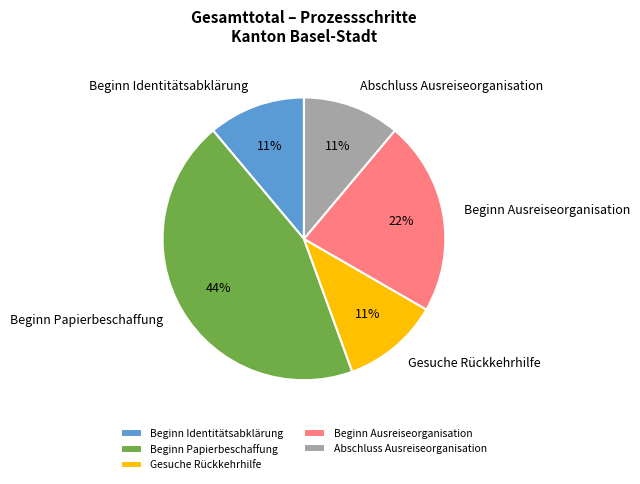

Does any single category account for the majority?

No